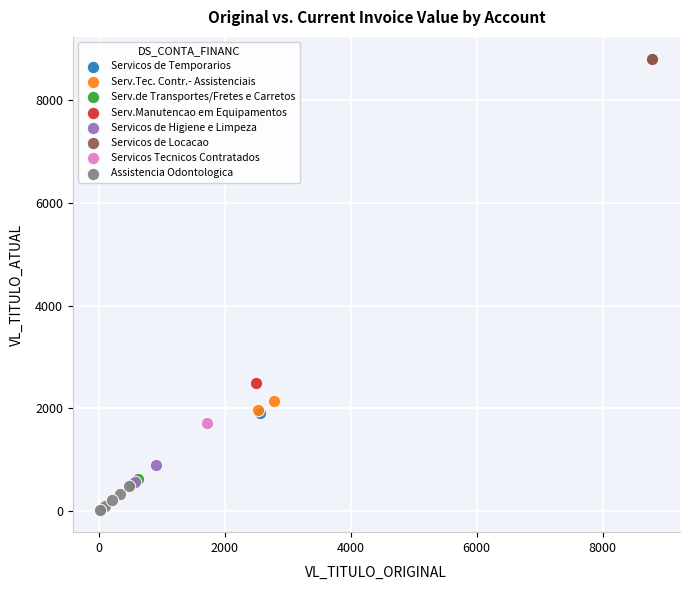

What are all the series names shown in the legend?

Servicos de Temporarios, Serv.Tec. Contr.- Assistenciais, Serv.de Transportes/Fretes e Carretos, Serv.Manutencao em Equipamentos, Servicos de Higiene e Limpeza, Servicos de Locacao, Servicos Tecnicos Contratados, Assistencia Odontologica